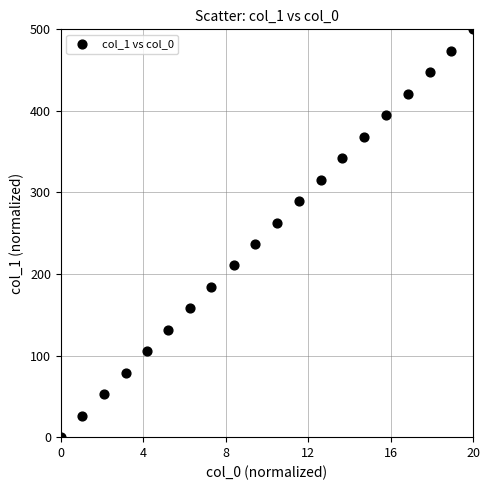

What is the range of X values (max minus min)?

20.0